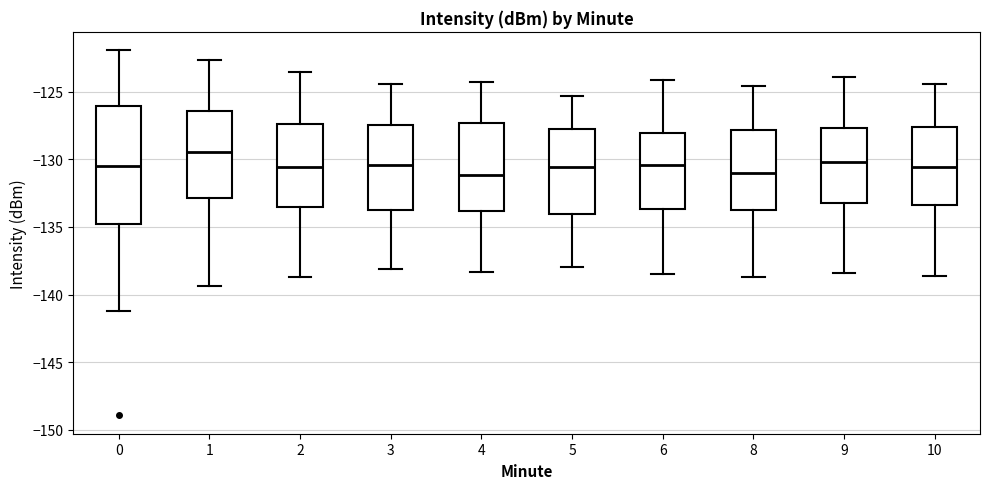

Reading left to right, transcribe this box plot: for each box, give where its median line is, the range the box spans, and where its two whiskers end, as read against the y-axis. The values are not printed on the chart, so give them approximately, as read against the axis.

0: median -130.5, box -135.0 to -126.0, whiskers -141.0 to -122.0
1: median -129.5, box -133.0 to -126.5, whiskers -139.5 to -122.5
2: median -130.5, box -133.5 to -127.5, whiskers -138.5 to -123.5
3: median -130.5, box -133.5 to -127.5, whiskers -138.0 to -124.5
4: median -131.0, box -134.0 to -127.5, whiskers -138.5 to -124.5
5: median -130.5, box -134.0 to -127.5, whiskers -138.0 to -125.5
6: median -130.5, box -133.5 to -128.0, whiskers -138.5 to -124.0
8: median -131.0, box -133.5 to -128.0, whiskers -138.5 to -124.5
9: median -130.0, box -133.0 to -127.5, whiskers -138.5 to -124.0
10: median -130.5, box -133.5 to -127.5, whiskers -138.5 to -124.5